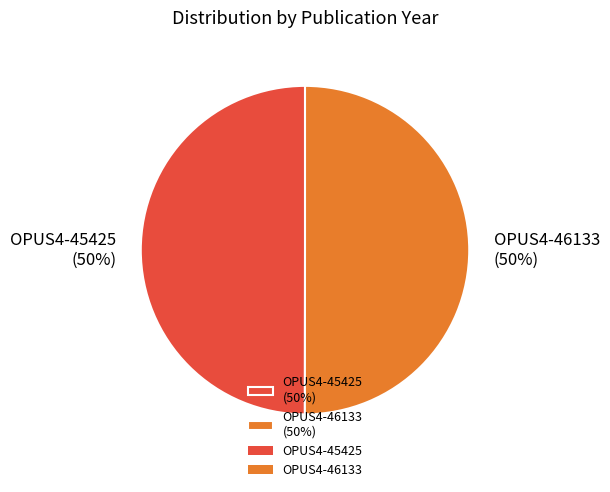

True or false: OPUS4-45425 accounts for 50% of the total.

True